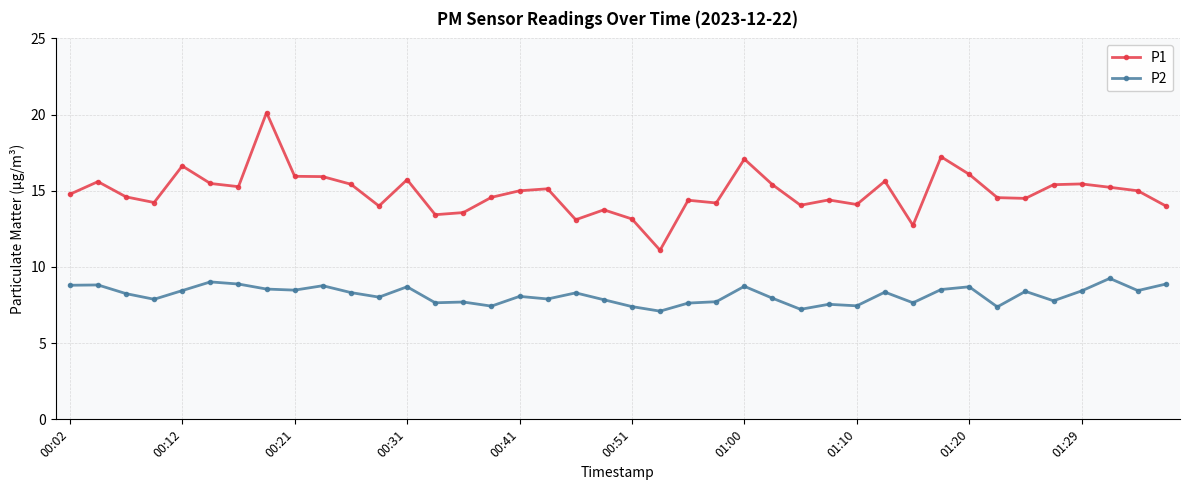

Which series has the largest total across all categories?

P1